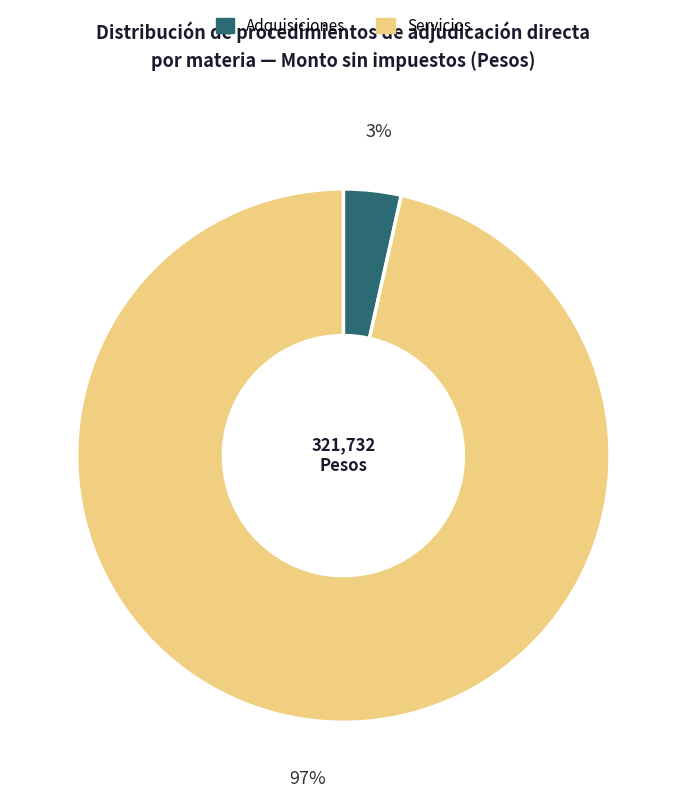

Does any single category account for the majority?

Yes